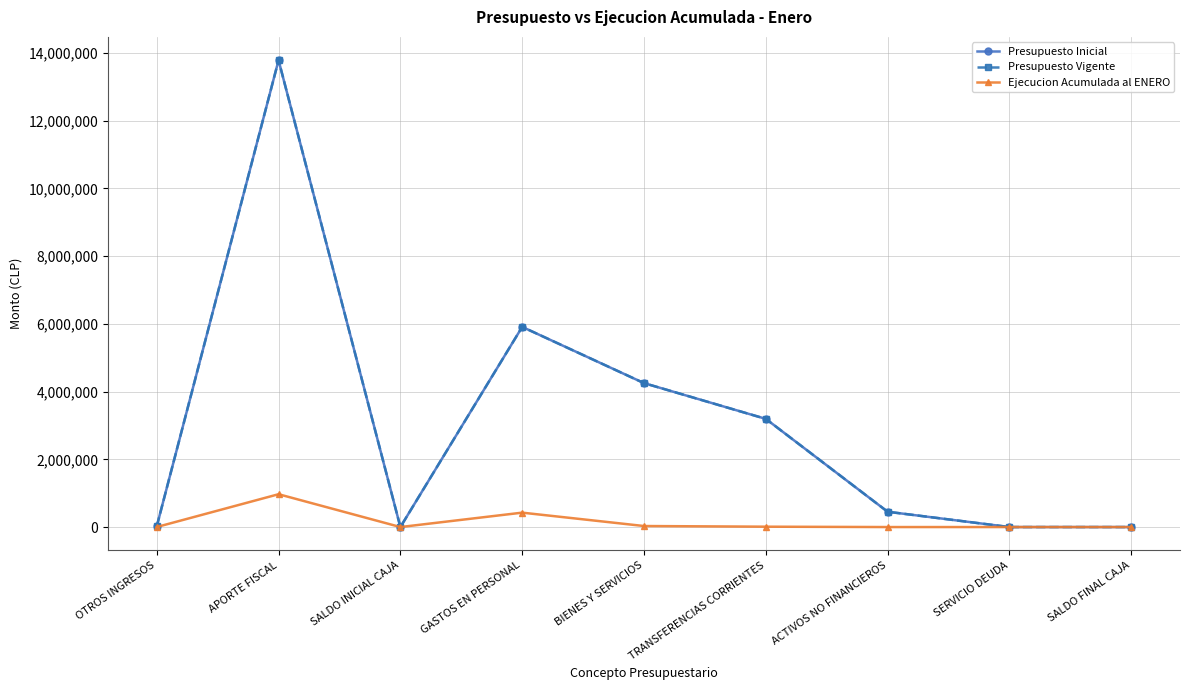

What is the label of the 3rd point from the left?

SALDO INICIAL CAJA